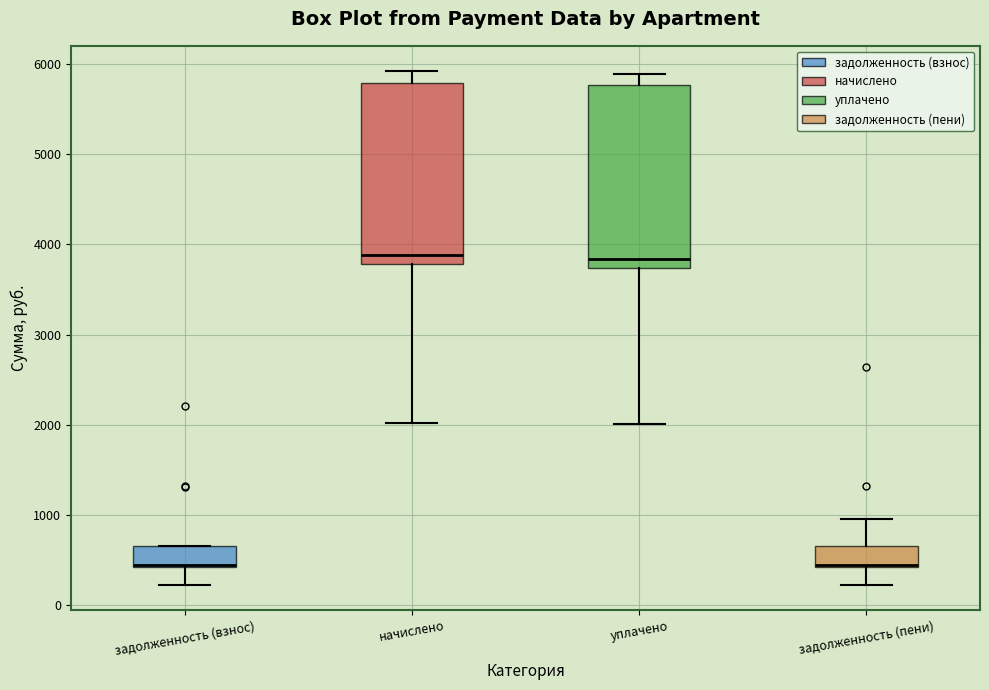

Reading left to right, transcribe this box plot: for each box, give where its median line is, the range the box spans, and where its two whiskers end, as read against the y-axis. The values are not printed on the chart, so give them approximately, as read against the axis.

задолженность (взнос): median 400 (drawn on the box's lower edge), box 400 to 700, whiskers 200 to 700
начислено: median 3900, box 3800 to 5800, whiskers 2000 to 5900
уплачено: median 3800, box 3700 to 5800, whiskers 2000 to 5900
задолженность (пени): median 400 (drawn on the box's lower edge), box 400 to 700, whiskers 200 to 900